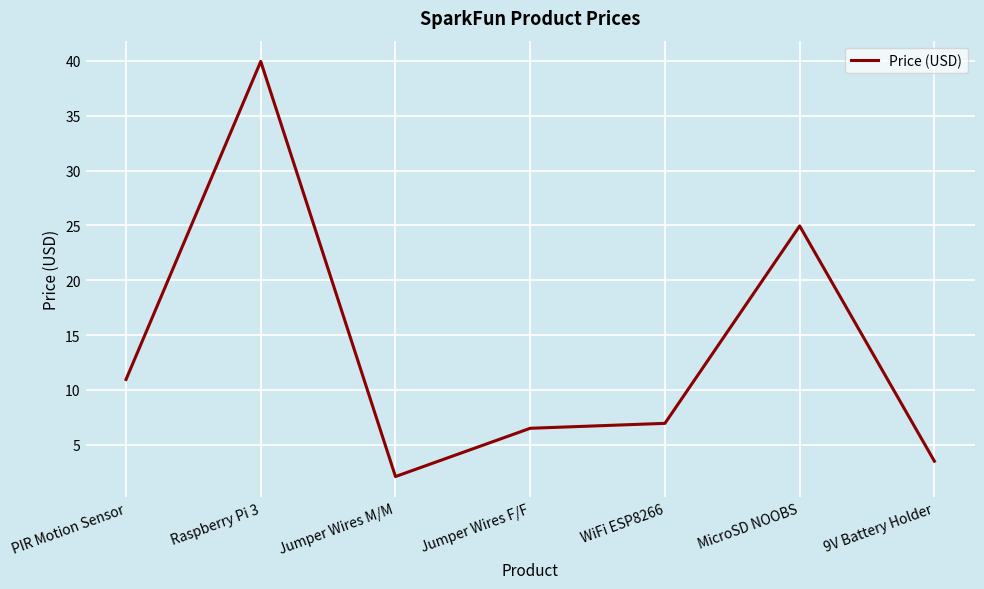

At which category does the data reach its first local peak?

Raspberry Pi 3